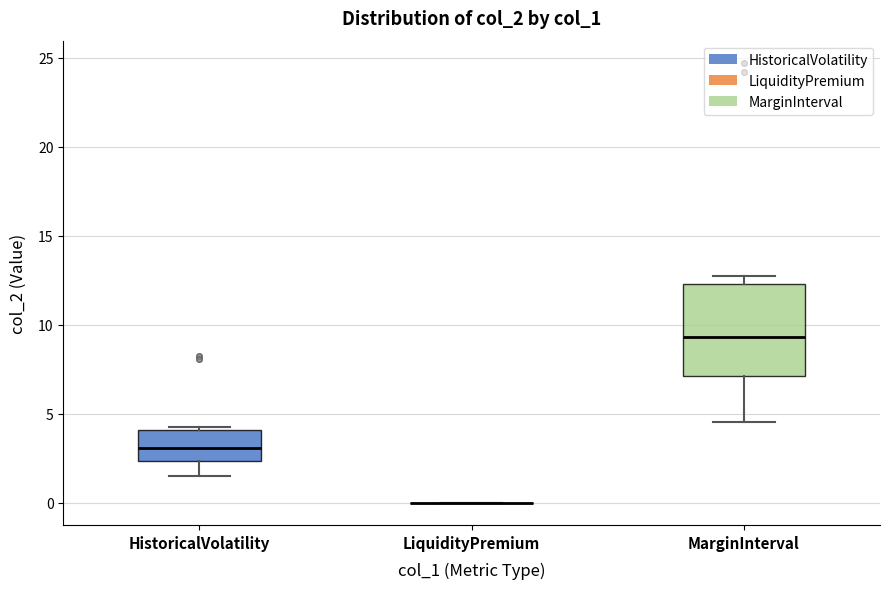

Reading left to right, transcribe this box plot: for each box, give where its median line is, the range the box spans, and where its two whiskers end, as read against the y-axis. The values are not printed on the chart, so give them approximately, as read against the axis.

HistoricalVolatility: median 3.0, box 2.5 to 4.0, whiskers 1.5 to 4.0 (just above the box's upper edge)
LiquidityPremium: box collapsed to a line at 0.0, whiskers 0.0 to 0.0
MarginInterval: median 9.5, box 7.0 to 12.5, whiskers 4.5 to 12.5 (just above the box's upper edge)